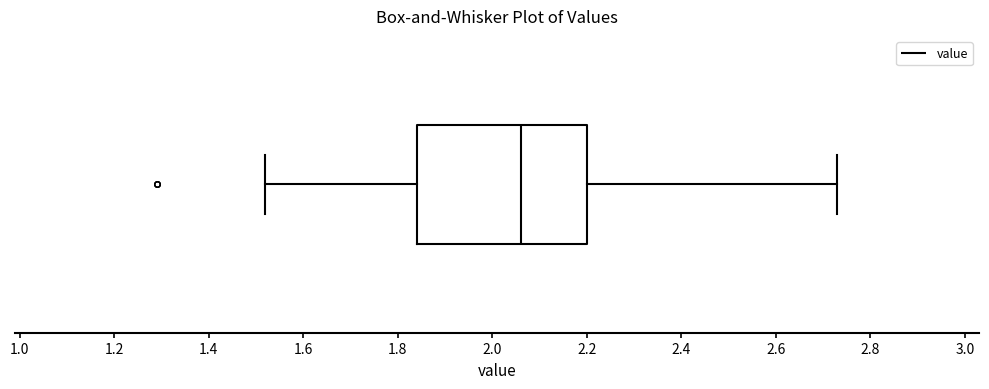

Where does the left whisker of the box end on the x-axis? The values are not printed on the chart, so give them approximately, as read against the axis.

1.52